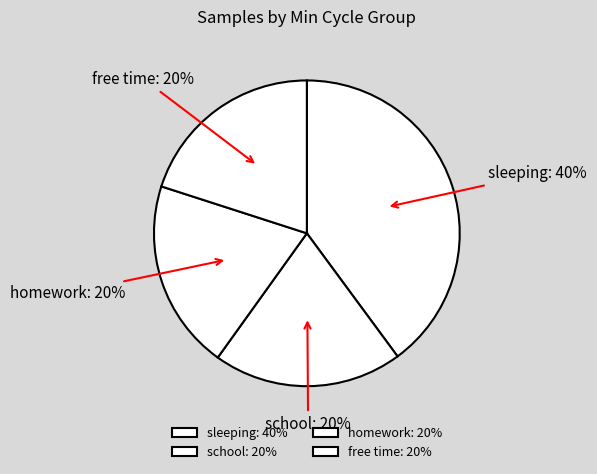

To the nearest percent, what percentage of the pie is school: 20%?

20%